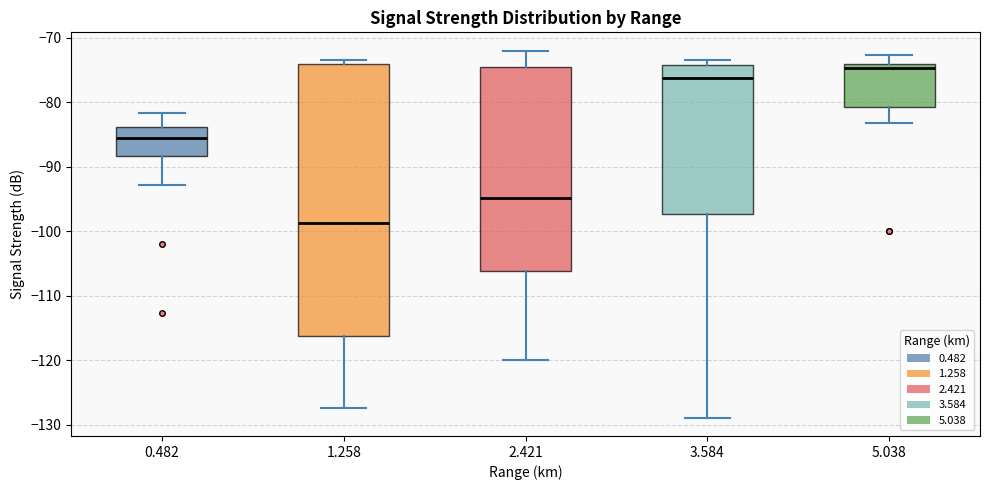

Where is the upper edge of the box at x = 2.421 on the y-axis? The values are not printed on the chart, so give them approximately, as read against the axis.

-75